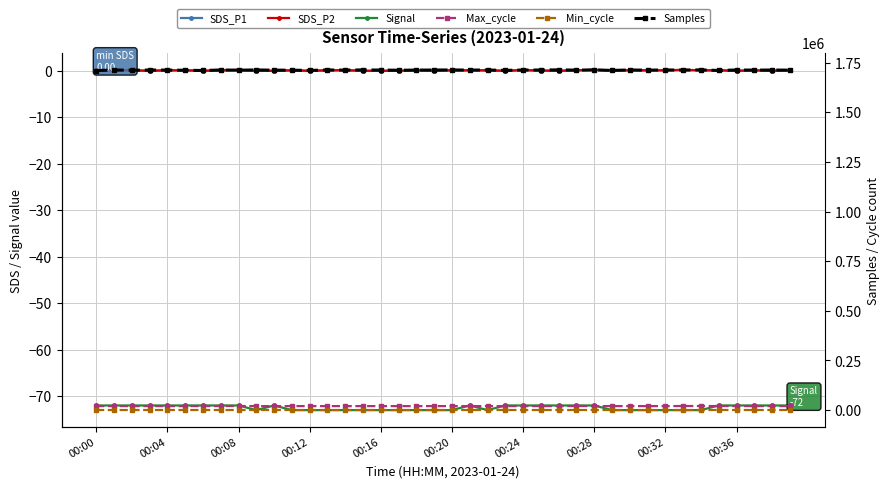

What is the label of the 16th point from the left?

15